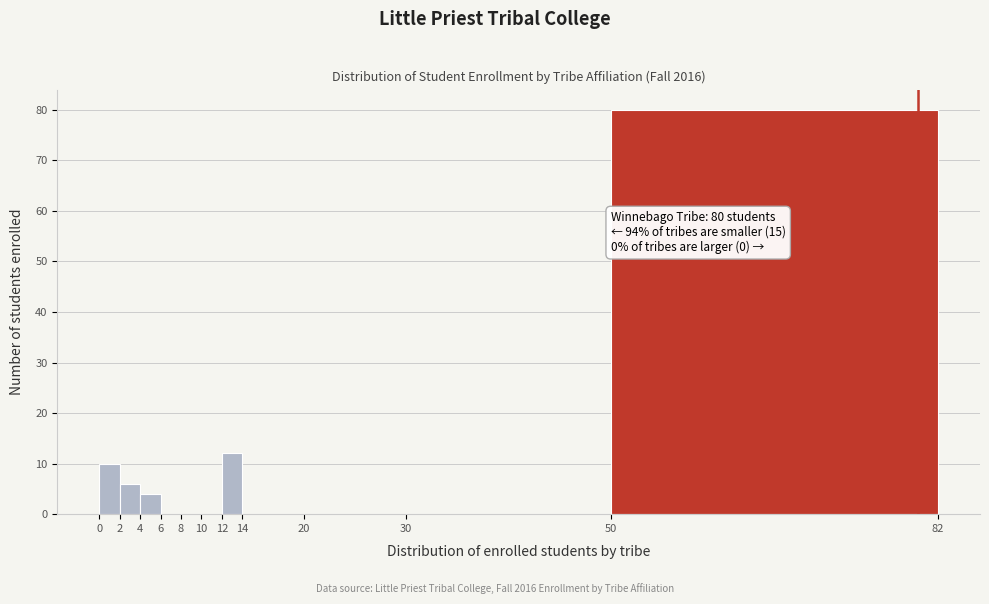

Over which range of the x-axis is the bar tallest?

50 to 82